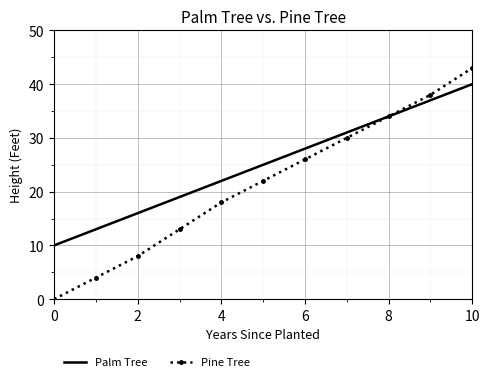

Which series has the largest range (max minus min)?

Pine Tree